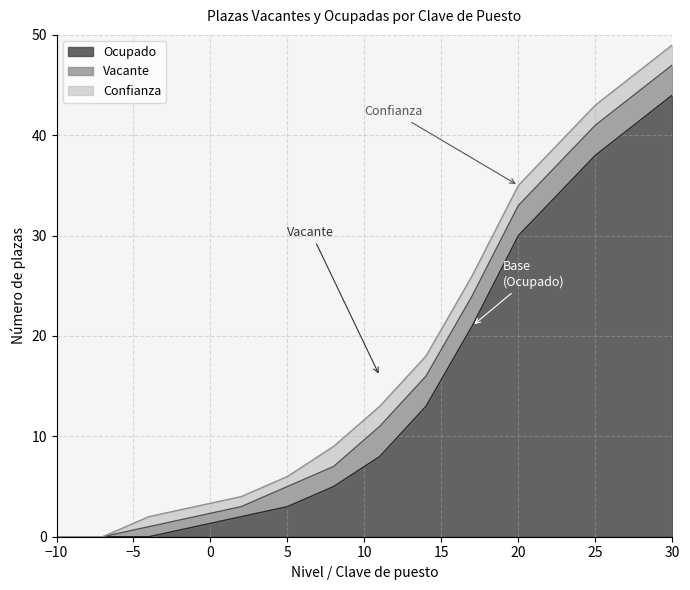

Rank the series by their maximum value, from lowest to highest.

Confianza, Vacante, Ocupado